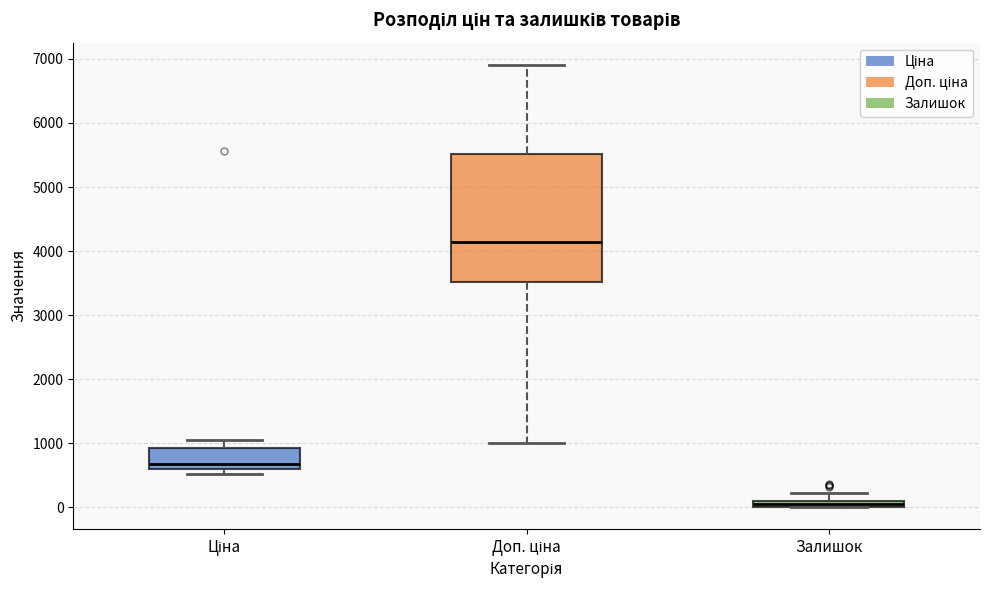

Where does the upper whisker of the box for Доп. ціна end on the y-axis? The values are not printed on the chart, so give them approximately, as read against the axis.

6900